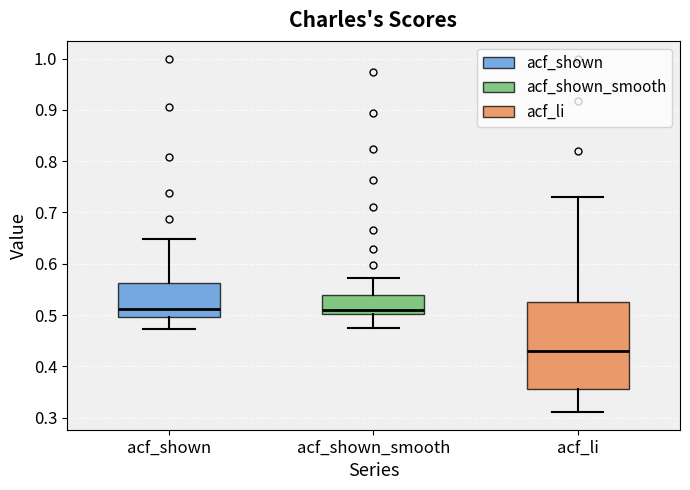

Where does the upper whisker of the box for acf_li end on the y-axis? The values are not printed on the chart, so give them approximately, as read against the axis.

0.73